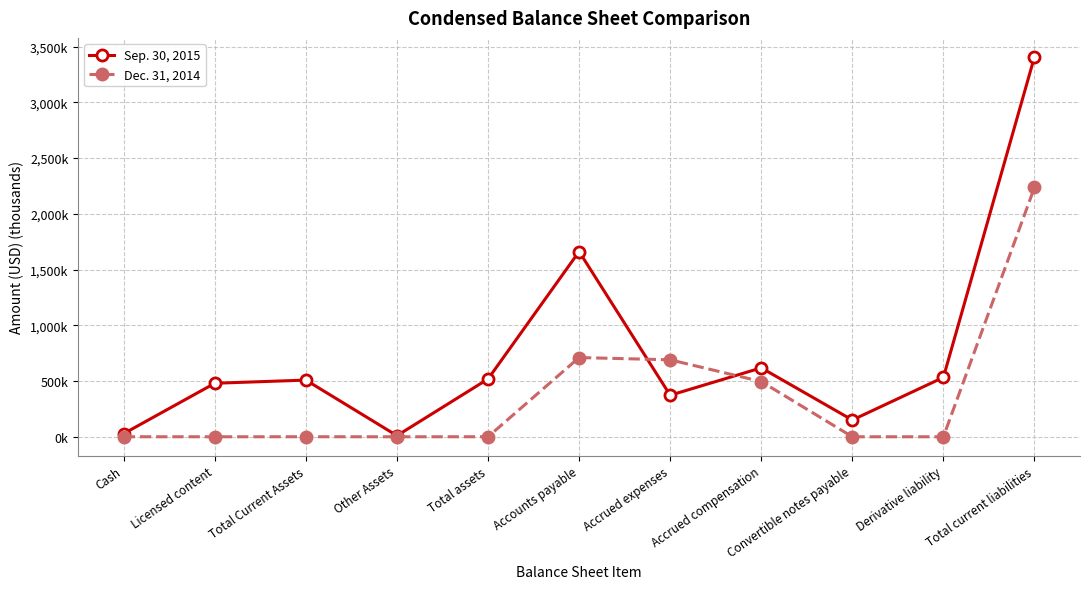

True or false: Dec. 31, 2014 and Sep. 30, 2015 intersect in this chart.

True